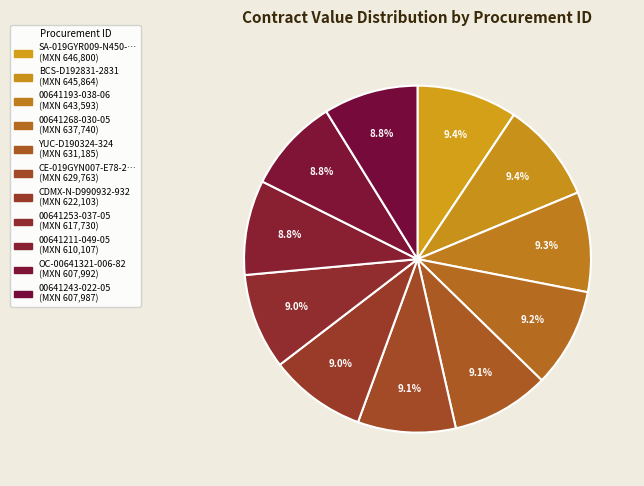

How many slices are in this pie chart?

11